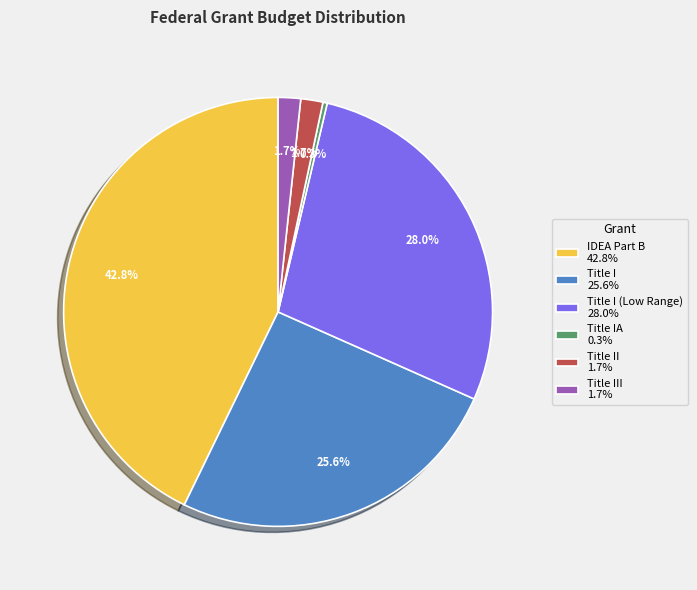

What is the smallest slice in the pie chart?

Title IA 0.3%